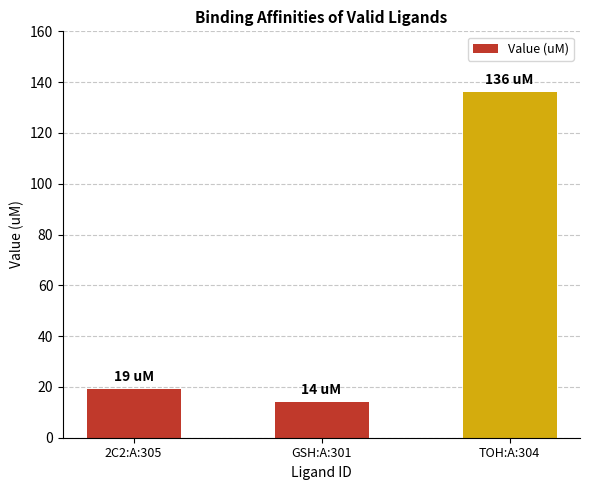

Reading right to left, what are all the values shown in this chart?

136	14	19